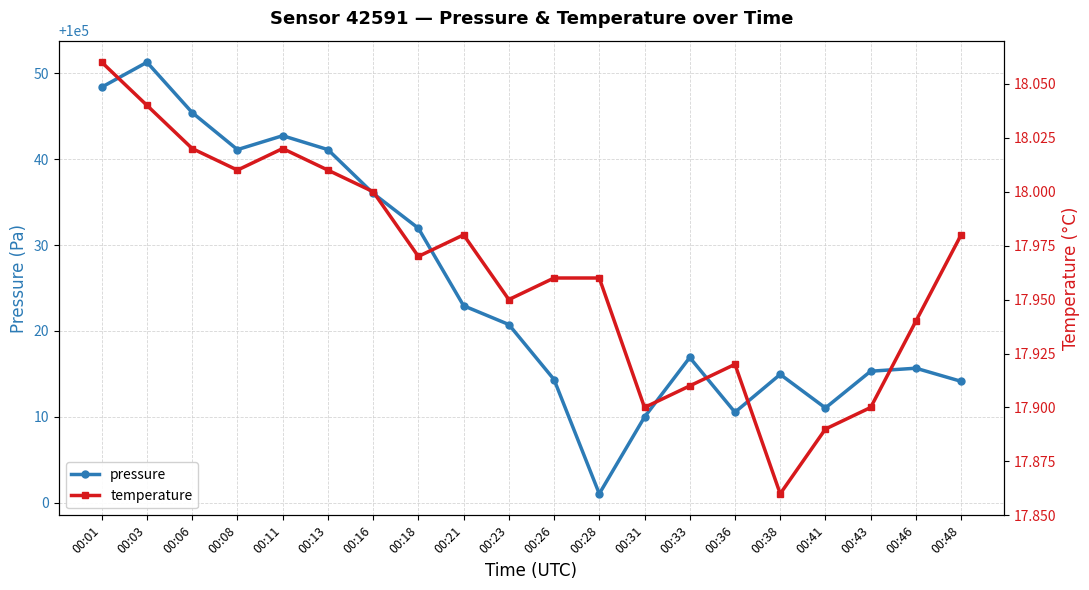

At 00:21, list the series in order from smallest to largest.

temperature, pressure